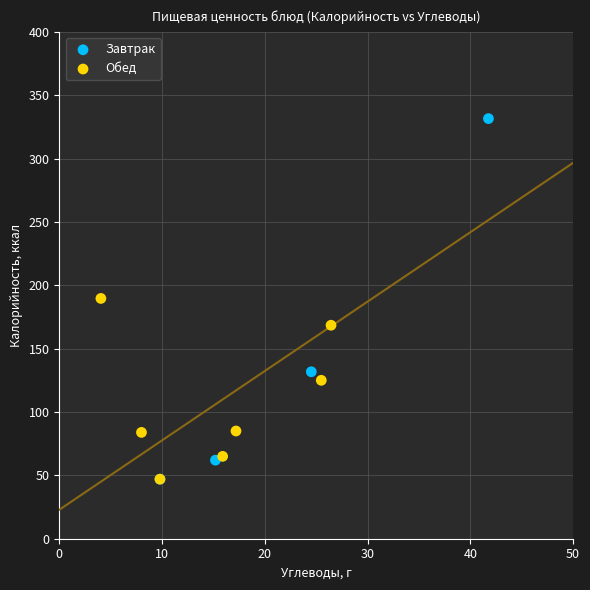

Which series reaches the maximum Y coordinate?

Завтрак